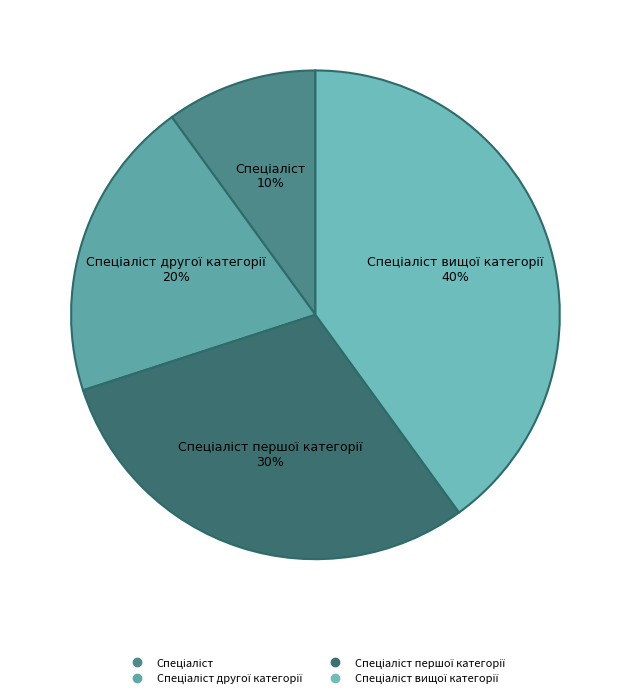

Does any single category account for the majority?

No